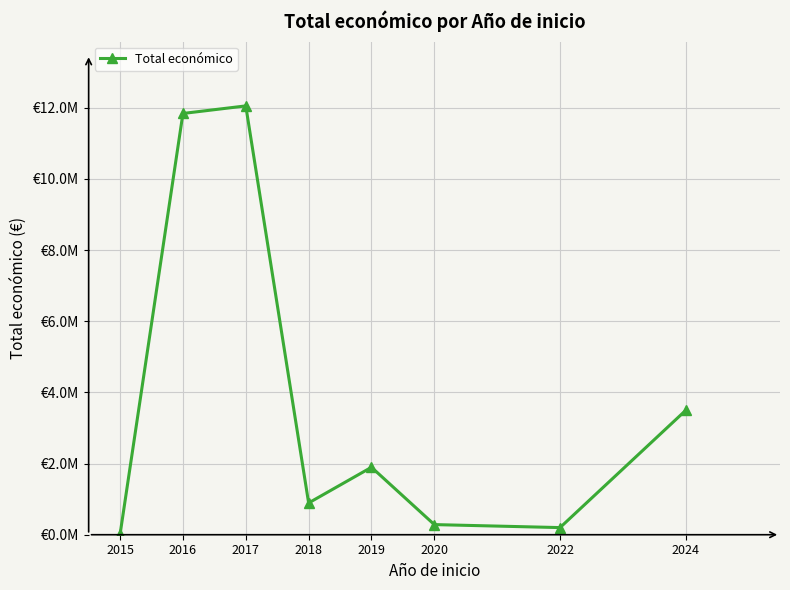

Does the chart have visible grid lines?

Yes